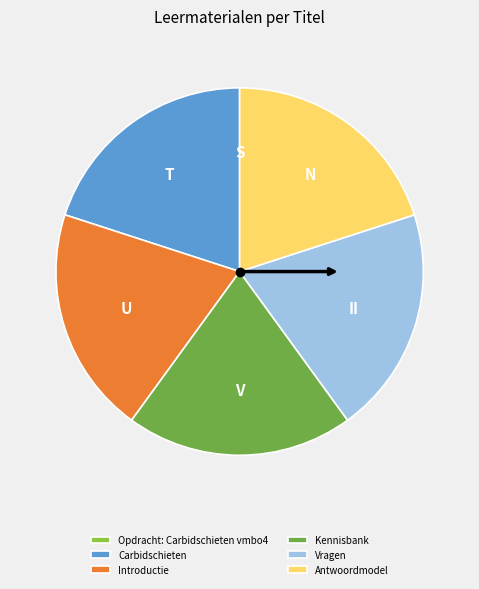

Rank the categories by value from highest to lowest.

Antwoordmodel, Vragen, Kennisbank, Introductie, Carbidschieten, Opdracht: Carbidschieten vmbo4